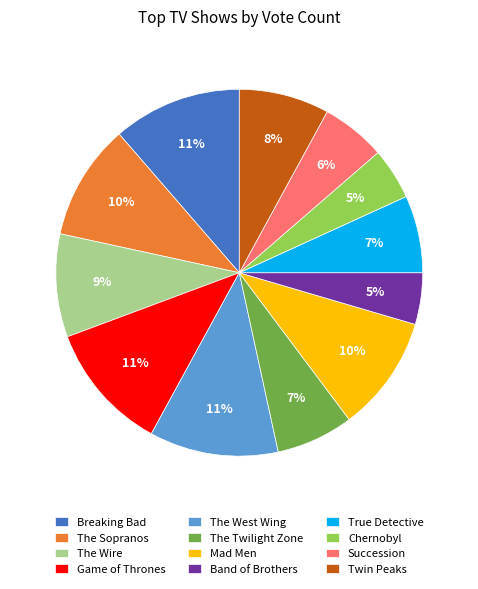

To the nearest percent, what is the average slice percentage?

8%